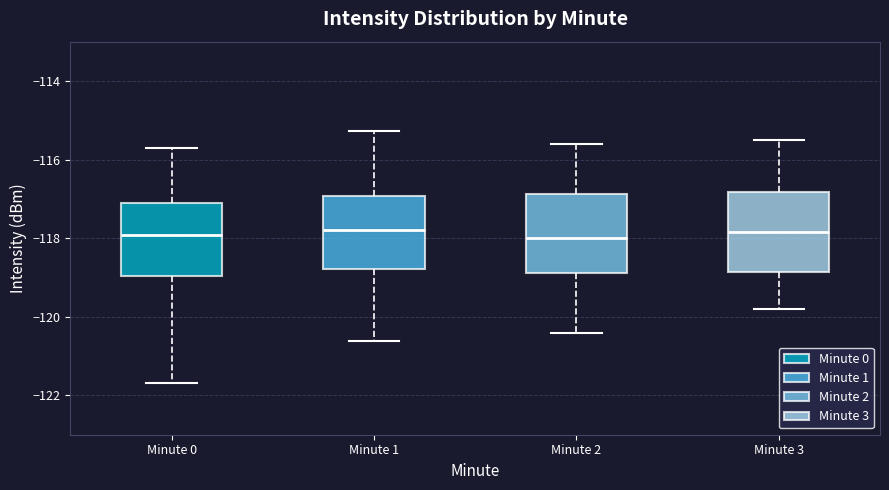

Where is the upper edge of the box for Minute 2 on the y-axis? The values are not printed on the chart, so give them approximately, as read against the axis.

-116.8